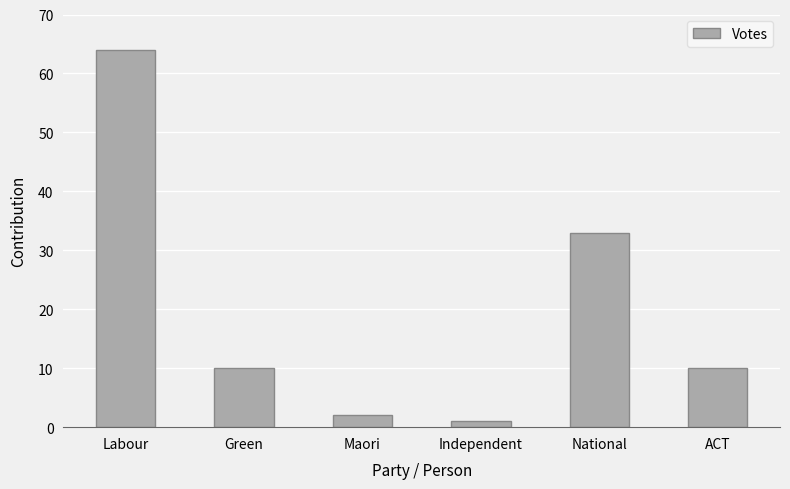

Reading right to left, transcribe all the data shown in this chart.

ACT=10	National=33	Independent=1	Maori=2	Green=10	Labour=64